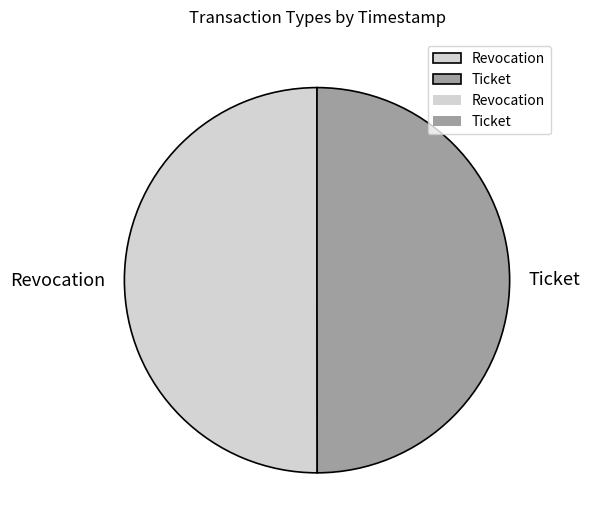

Count the number of slices in the pie.

2